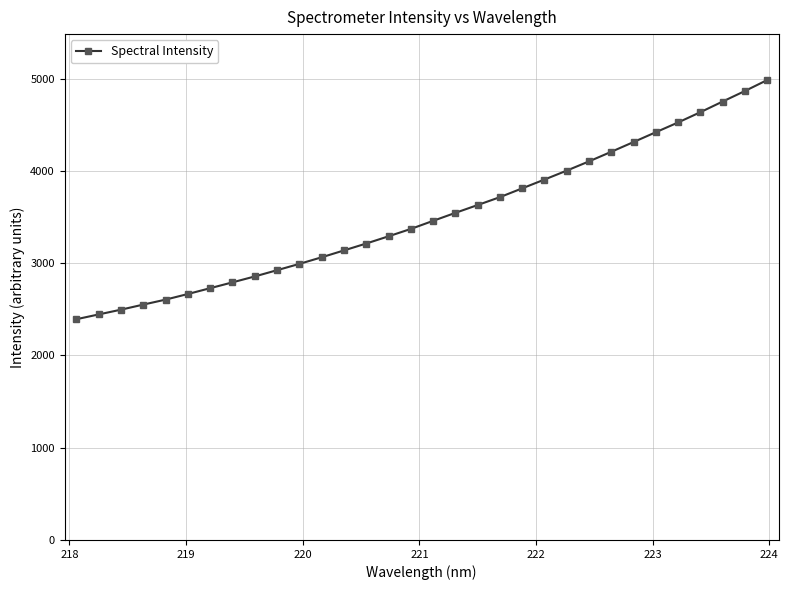

How many data points does each series have?

32